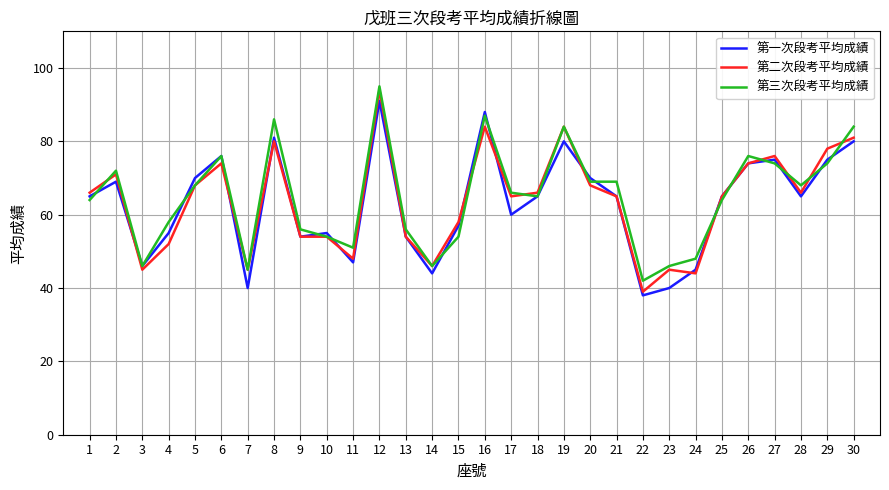

The 第一次段考平均成績 series shows 75 at 29. True or false?

True